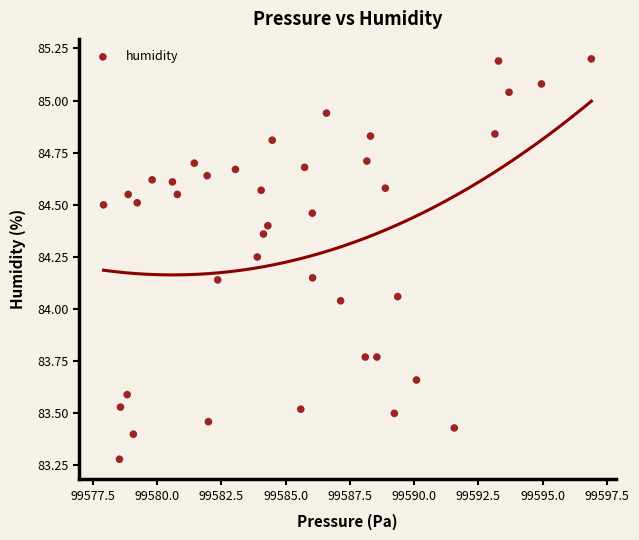

What is the range of X values (max minus min)?

19.0